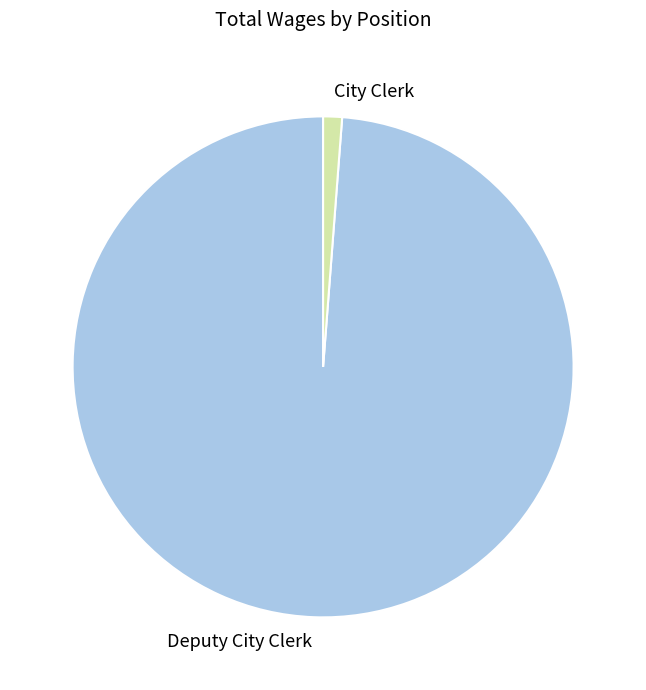

Between Deputy City Clerk and City Clerk, which is larger?

Deputy City Clerk